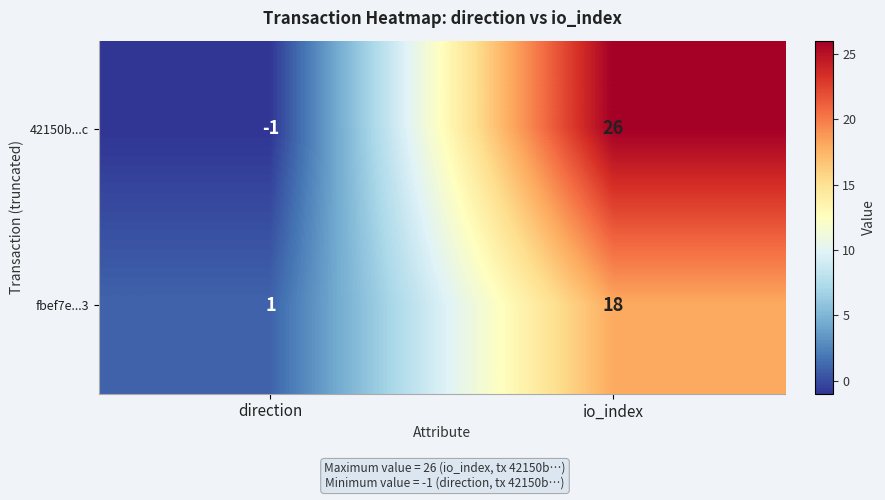

At which category does the chart reach its minimum across all series?

direction